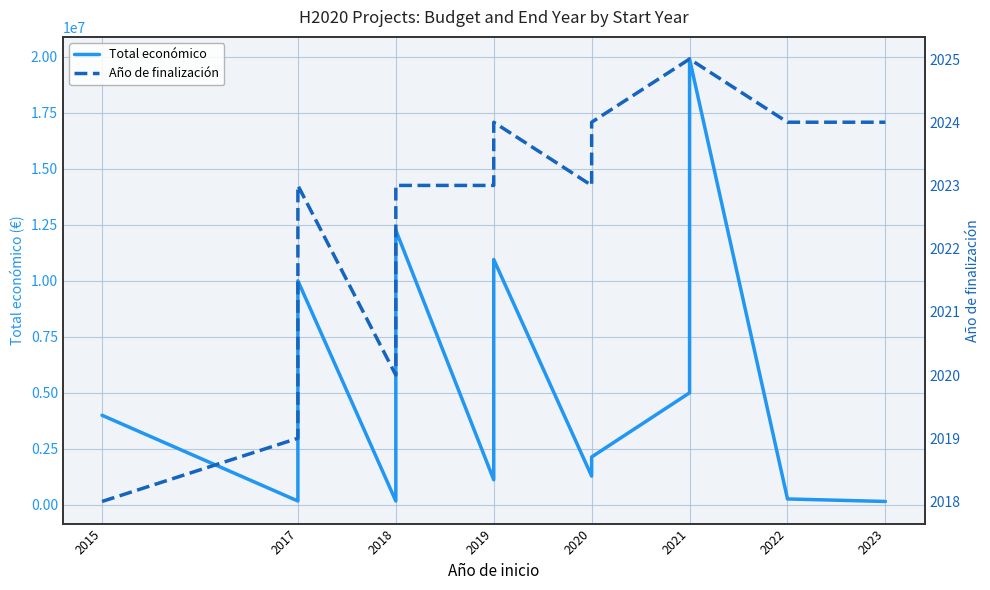

True or false: Año de finalización and Total económico intersect in this chart.

False